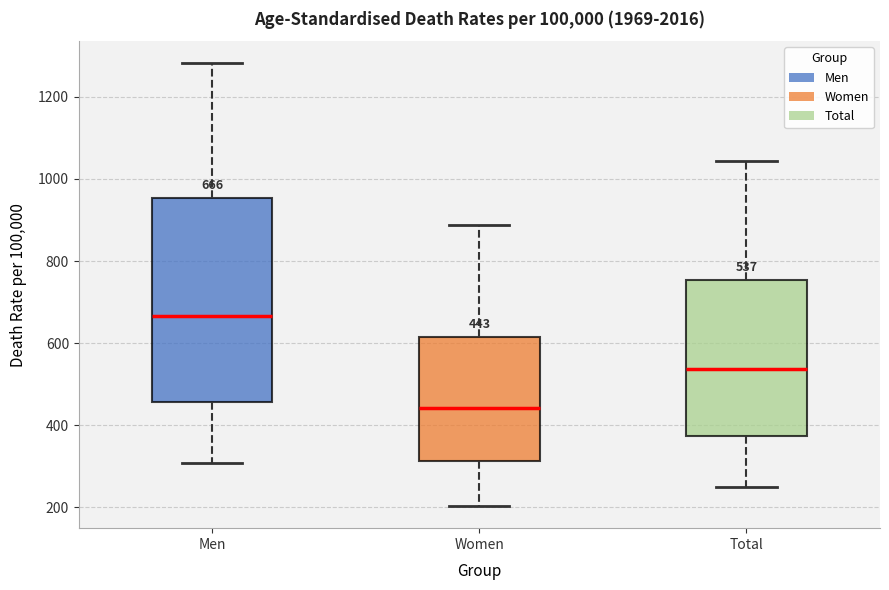

Comparing the boxes themselves (not the whiskers), which one is the tallest?

Men